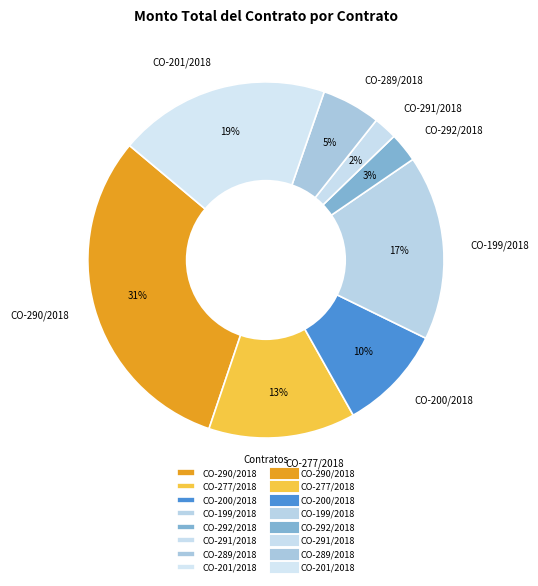

Combined, do CO-201/2018 and CO-289/2018 account for over 50%?

No